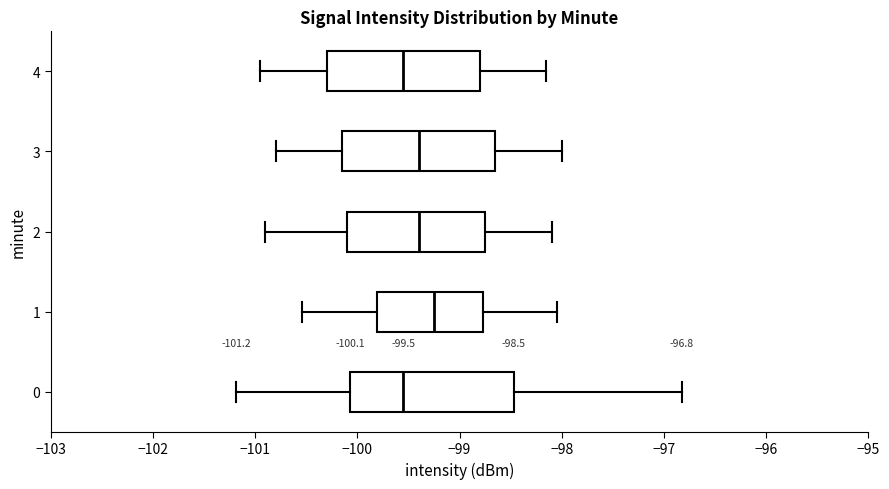

Which box is the widest, from its left edge to its right edge?

0